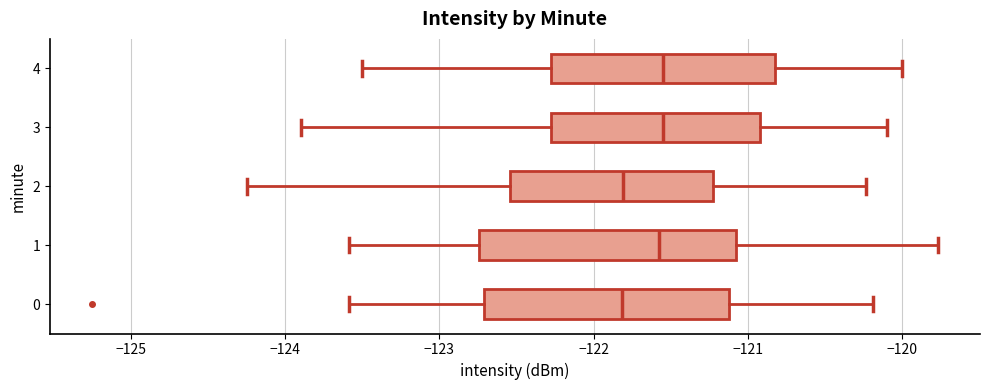

Where is the left edge of the box at y = 3 on the x-axis? The values are not printed on the chart, so give them approximately, as read against the axis.

-122.3